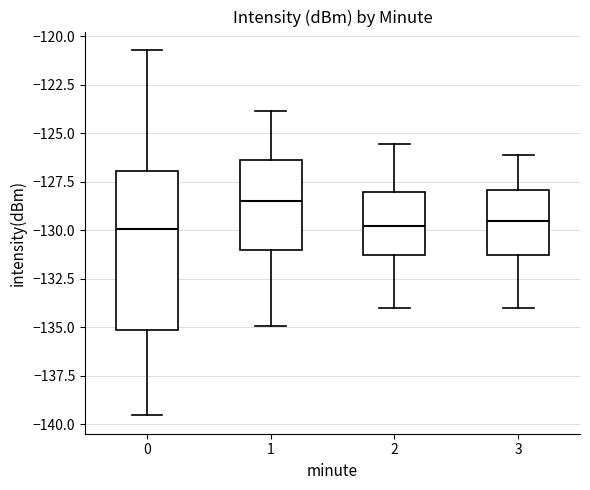

Reading left to right, transcribe this box plot: for each box, give where its median line is, the range the box spans, and where its two whiskers end, as read against the y-axis. The values are not printed on the chart, so give them approximately, as read against the axis.

0: median -130.0, box -135.0 to -127.0, whiskers -139.5 to -120.5
1: median -128.5, box -131.0 to -126.5, whiskers -135.0 to -124.0
2: median -130.0, box -131.5 to -128.0, whiskers -134.0 to -125.5
3: median -129.5, box -131.5 to -128.0, whiskers -134.0 to -126.0